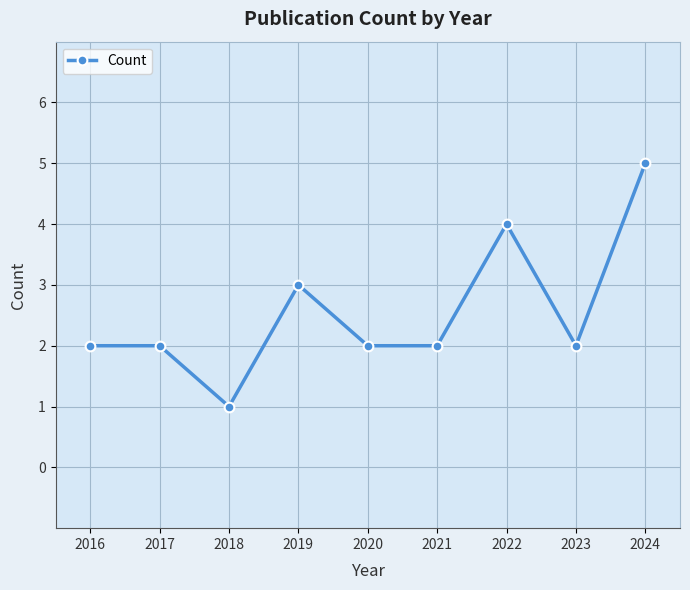

What is the difference between the maximum and second lowest values?

3